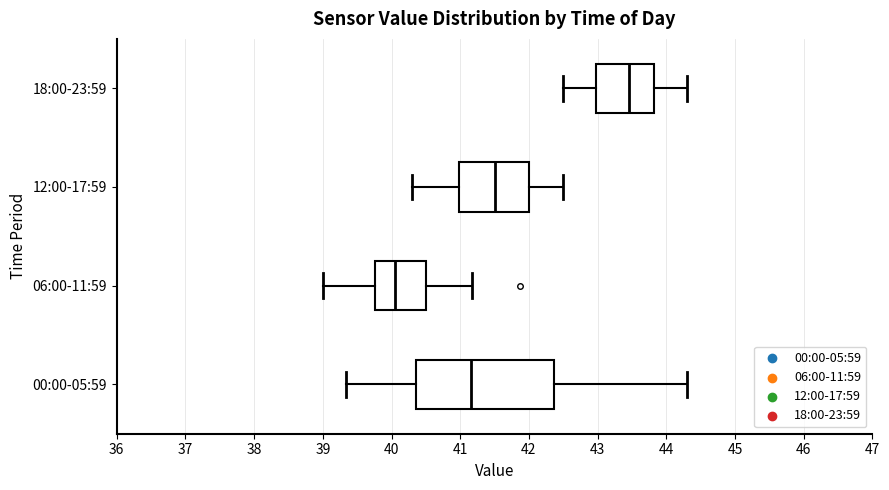

Where is the left edge of the box for 06:00-11:59 on the x-axis? The values are not printed on the chart, so give them approximately, as read against the axis.

39.8